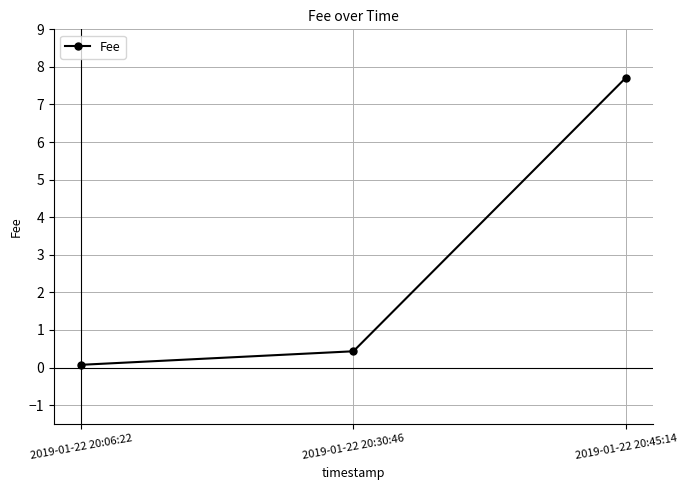

Reading right to left, extract all data points from this chart.

2019-01-22 20:45:14=7.7	2019-01-22 20:30:46=0.4	2019-01-22 20:06:22=0.1